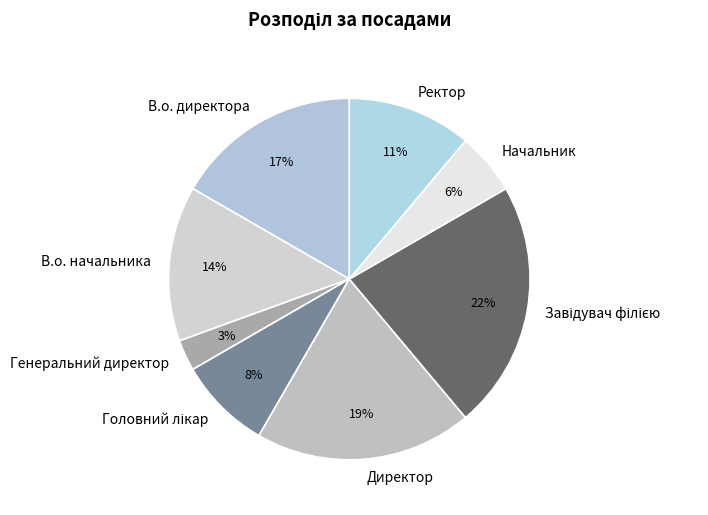

Count the number of slices in the pie.

8